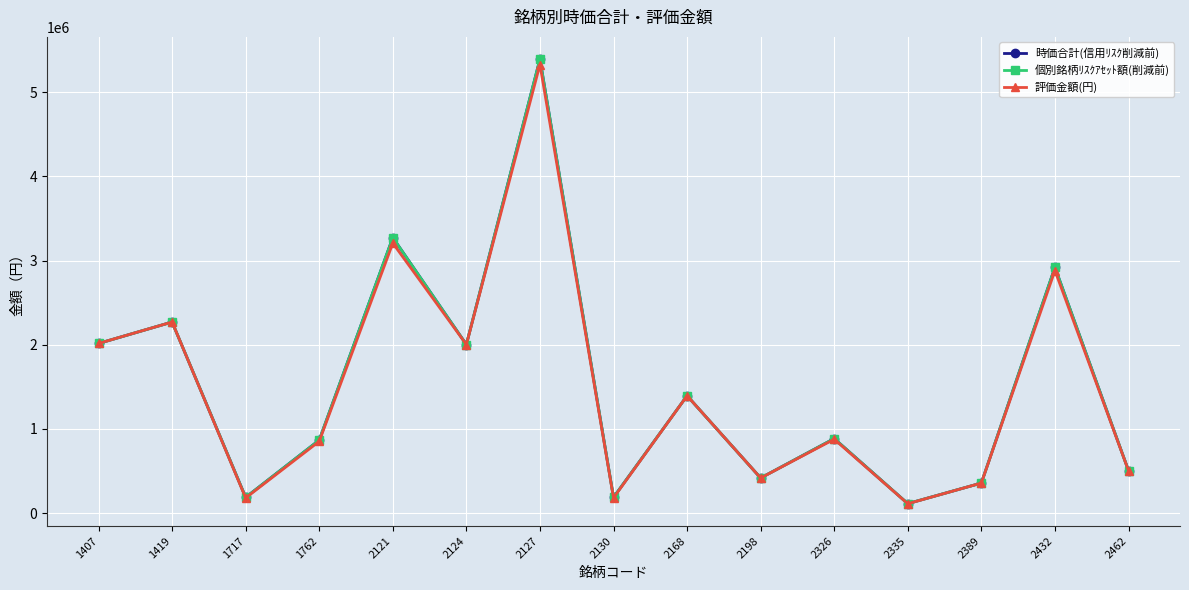

What is the greatest value displayed?

5394600